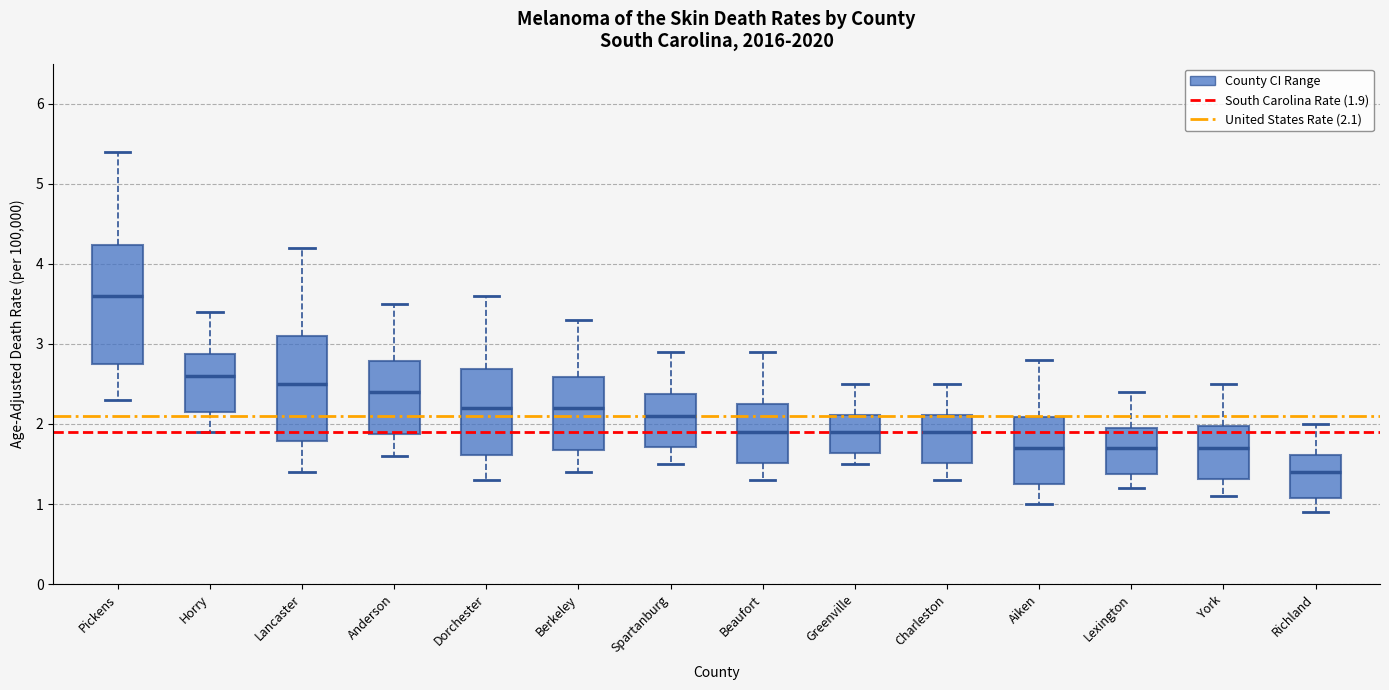

Reading left to right, read every box against the y-axis: the position of its median line, the range the box covers, and the ends of its whiskers. The values are not printed on the chart, so give them approximately, as read against the axis.

Pickens: median 3.6, box 2.8 to 4.2, whiskers 2.3 to 5.4
Horry: median 2.6, box 2.1 to 2.9, whiskers 1.9 to 3.4
Lancaster: median 2.5, box 1.8 to 3.1, whiskers 1.4 to 4.2
Anderson: median 2.4, box 1.9 to 2.8, whiskers 1.6 to 3.5
Dorchester: median 2.2, box 1.6 to 2.7, whiskers 1.3 to 3.6
Berkeley: median 2.2, box 1.7 to 2.6, whiskers 1.4 to 3.3
Spartanburg: median 2.1, box 1.7 to 2.4, whiskers 1.5 to 2.9
Beaufort: median 1.9, box 1.5 to 2.3, whiskers 1.3 to 2.9
Greenville: median 1.9, box 1.6 to 2.1, whiskers 1.5 to 2.5
Charleston: median 1.9, box 1.5 to 2.1, whiskers 1.3 to 2.5
Aiken: median 1.7, box 1.2 to 2.1, whiskers 1.0 to 2.8
Lexington: median 1.7, box 1.4 to 1.9, whiskers 1.2 to 2.4
York: median 1.7, box 1.3 to 2.0, whiskers 1.1 to 2.5
Richland: median 1.4, box 1.1 to 1.6, whiskers 0.9 to 2.0